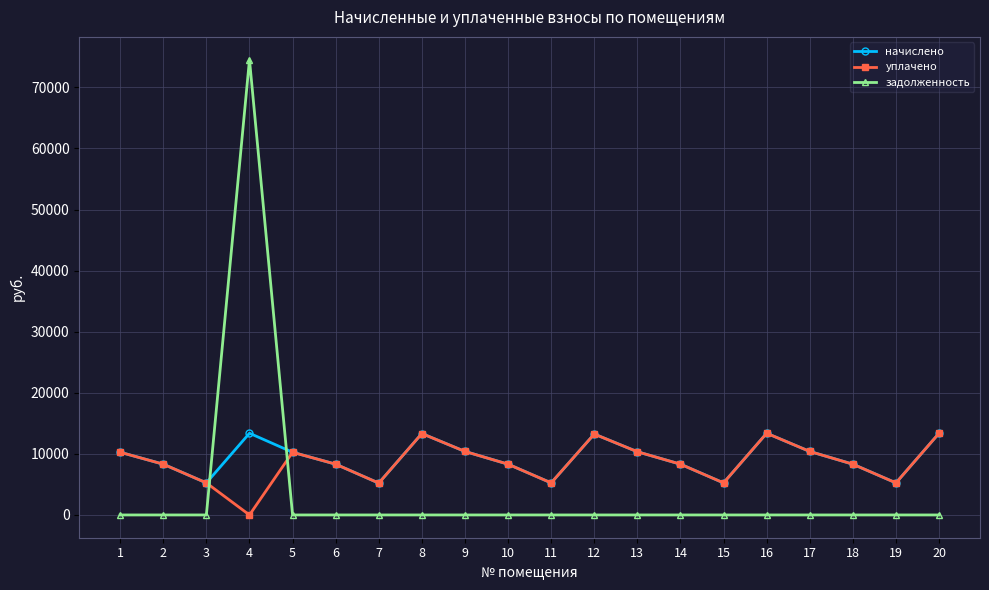

Is it true that уплачено equals 7842.5 at 3?

False